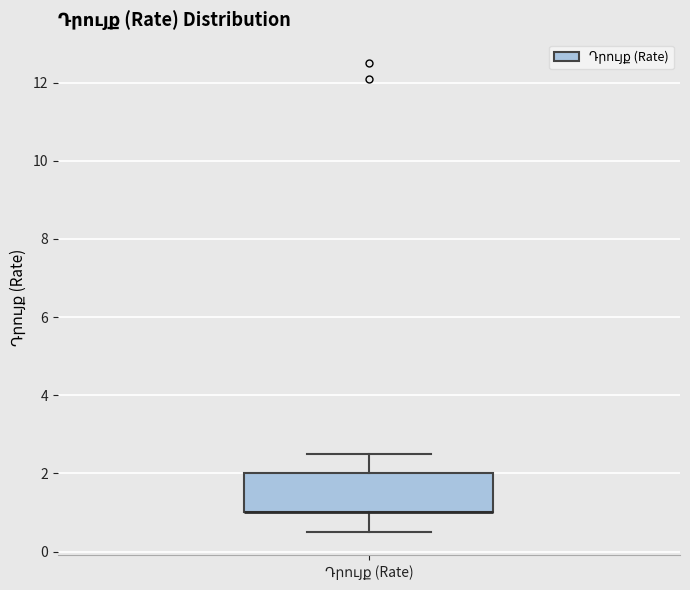

Transcribe this box plot: give where the median line is, the range the box spans, and where the two whiskers end, as read against the y-axis. The values are not printed on the chart, so give them approximately, as read against the axis.

median 1.0 (drawn on the box's lower edge), box 1.0 to 2.0, whiskers 0.6 to 2.6